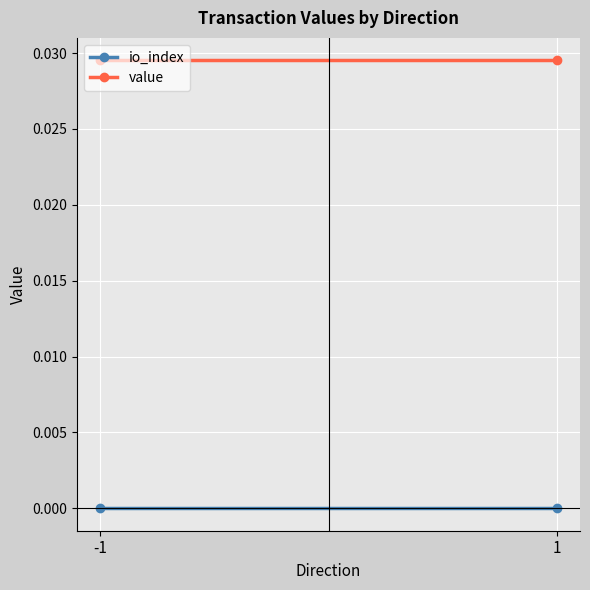

Which series has the widest spread of values?

io_index